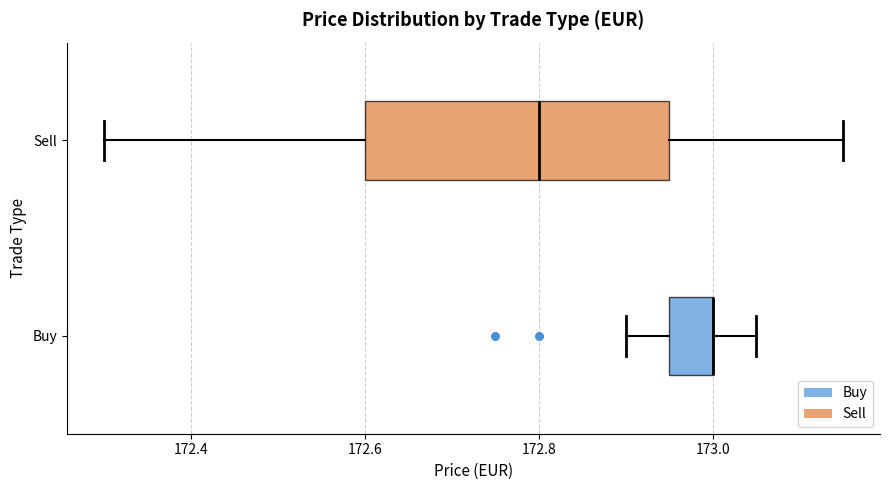

Comparing the boxes themselves (not the whiskers), which one is the widest?

Sell